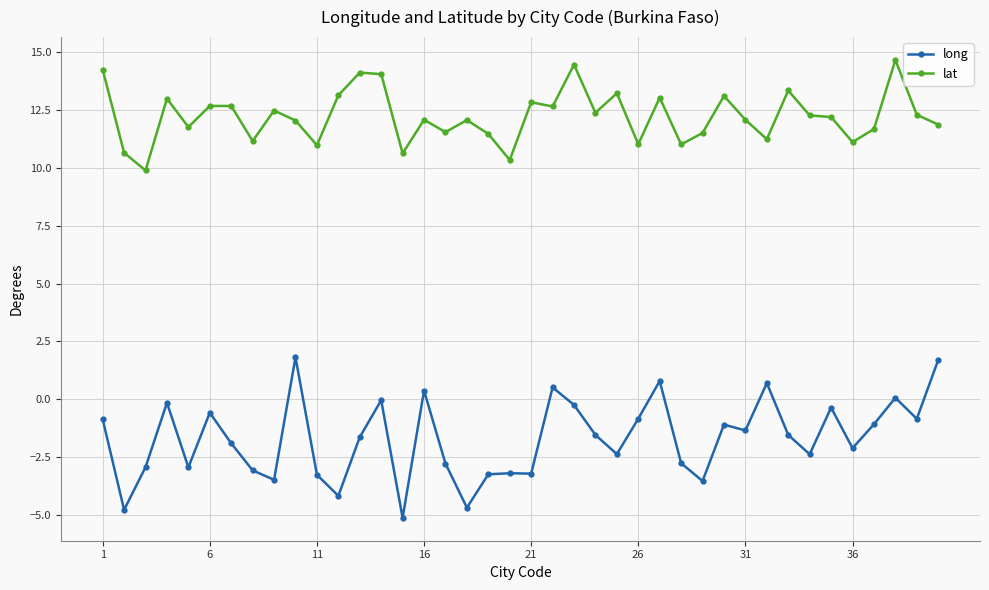

Which series has the widest spread of values?

long